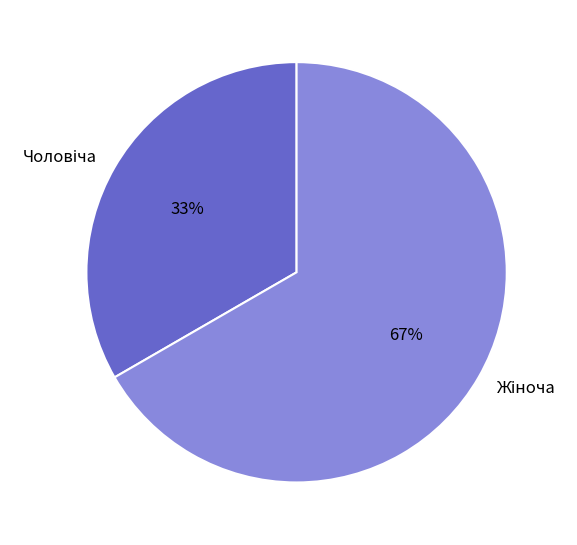

Is there a majority slice in this chart?

Yes